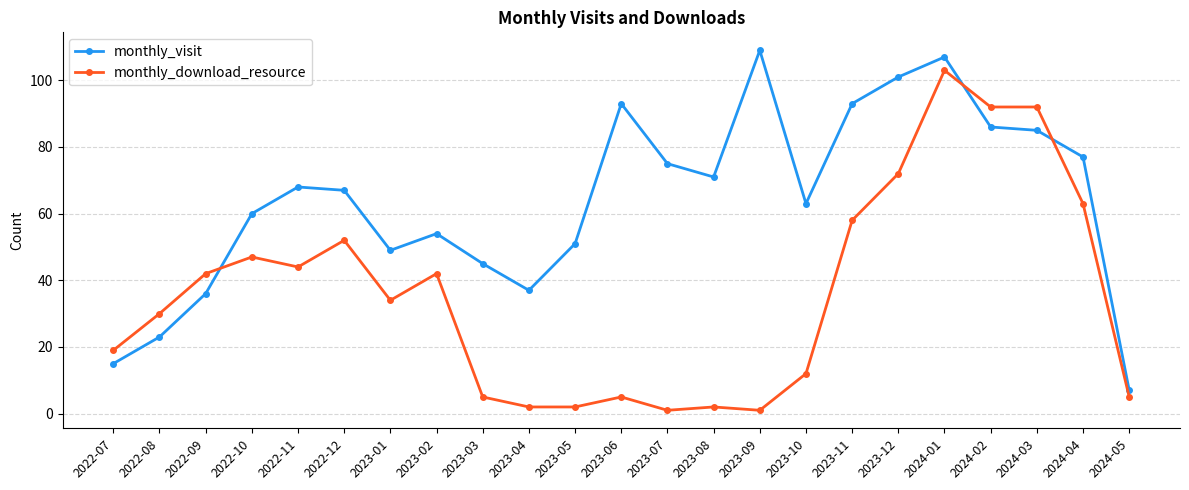

Reading left to right, what are all the values shown in this chart?

monthly_visit: 15	23	36	60	68	67	49	54	45	37	51	93	75	71	109	63	93	101	107	86	85	77	7
monthly_download_resource: 19	30	42	47	44	52	34	42	5	2	2	5	1	2	1	12	58	72	103	92	92	63	5